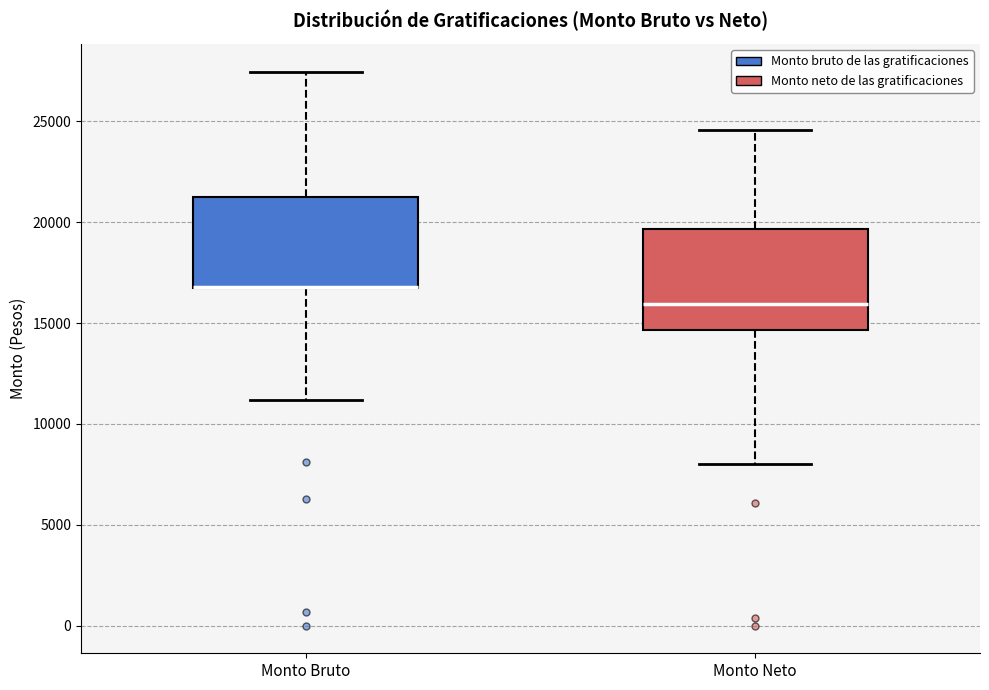

Reading left to right, read every box against the y-axis: the position of its median line, the range the box covers, and the ends of its whiskers. The values are not printed on the chart, so give them approximately, as read against the axis.

Monto Bruto: median 17000 (drawn on the box's lower edge), box 17000 to 21000, whiskers 11000 to 27500
Monto Neto: median 16000, box 14500 to 19500, whiskers 8000 to 24500